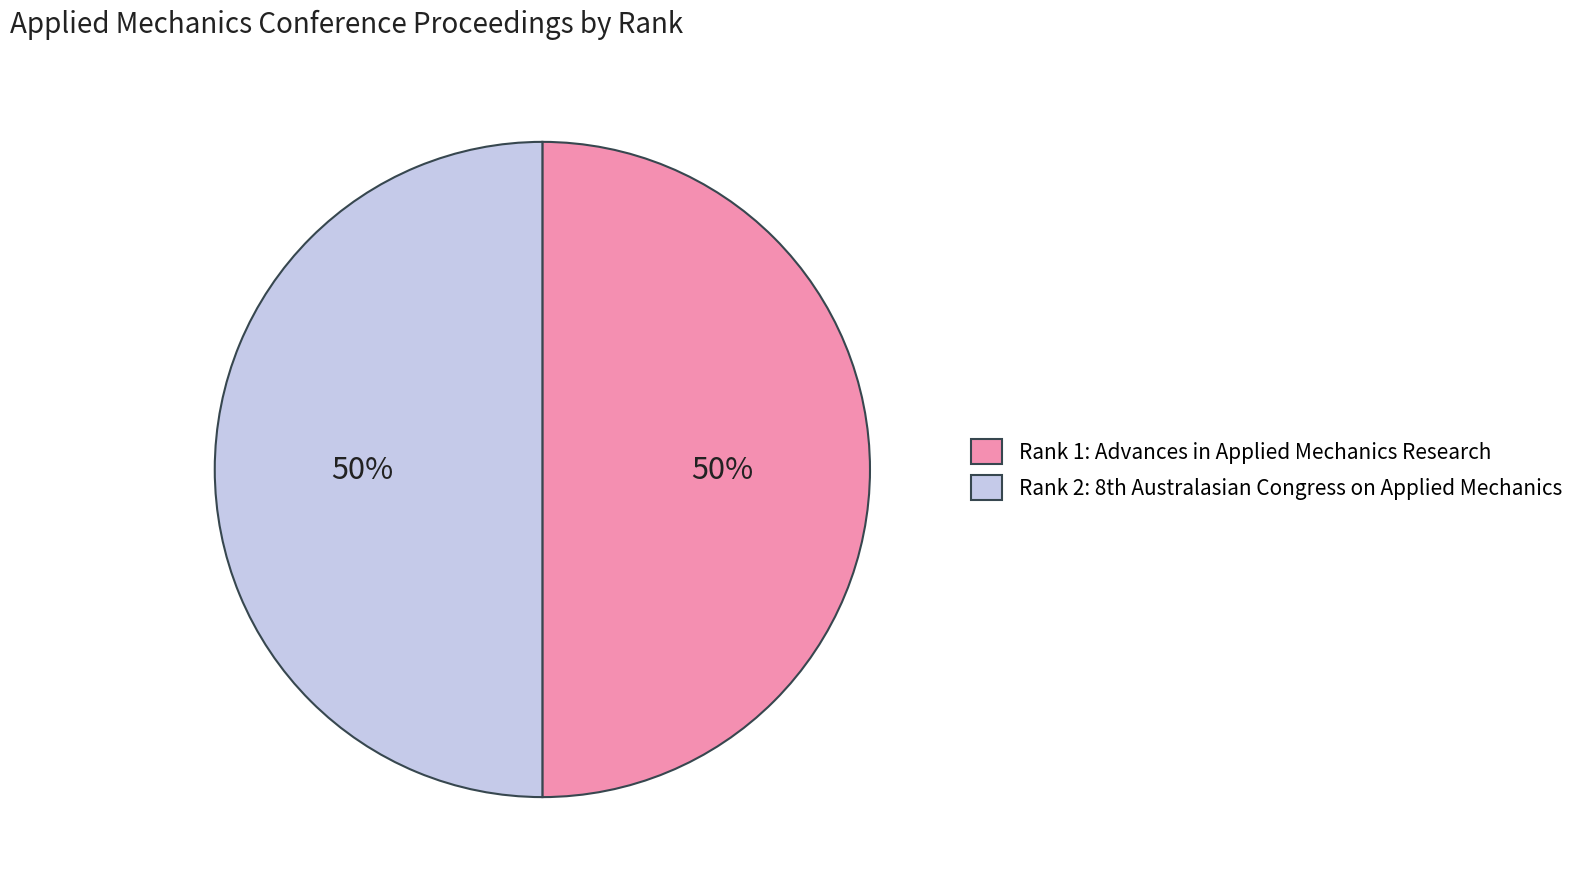

How many slices are in this pie chart?

2